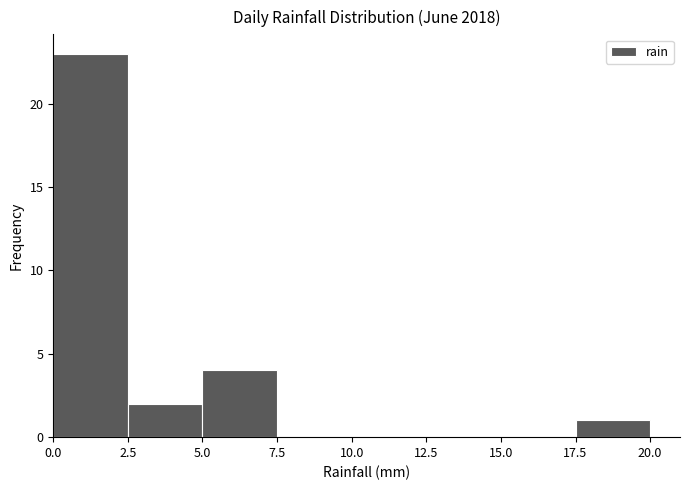

Which range on the x-axis has the tallest bar?

0.0 to 2.5